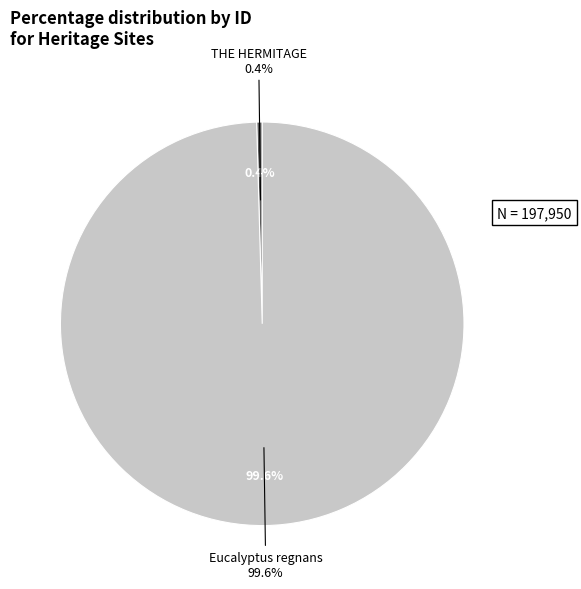

To the nearest percent, what is the difference between the THE HERMITAGE and Eucalyptus regnans slice percentages?

99%